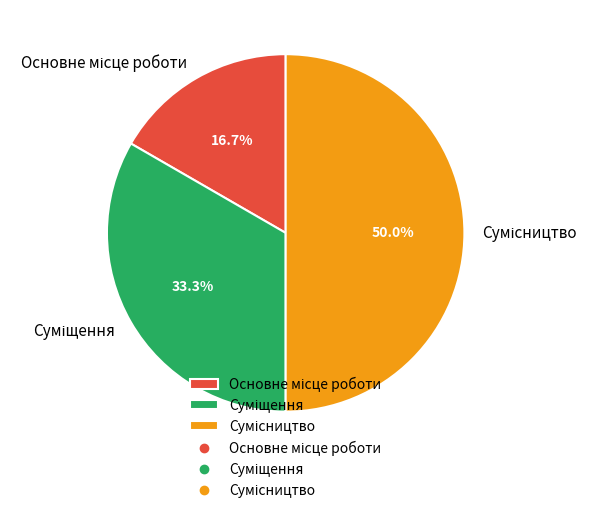

Do Основне місце роботи and Суміщення together represent more than half of the pie?

No